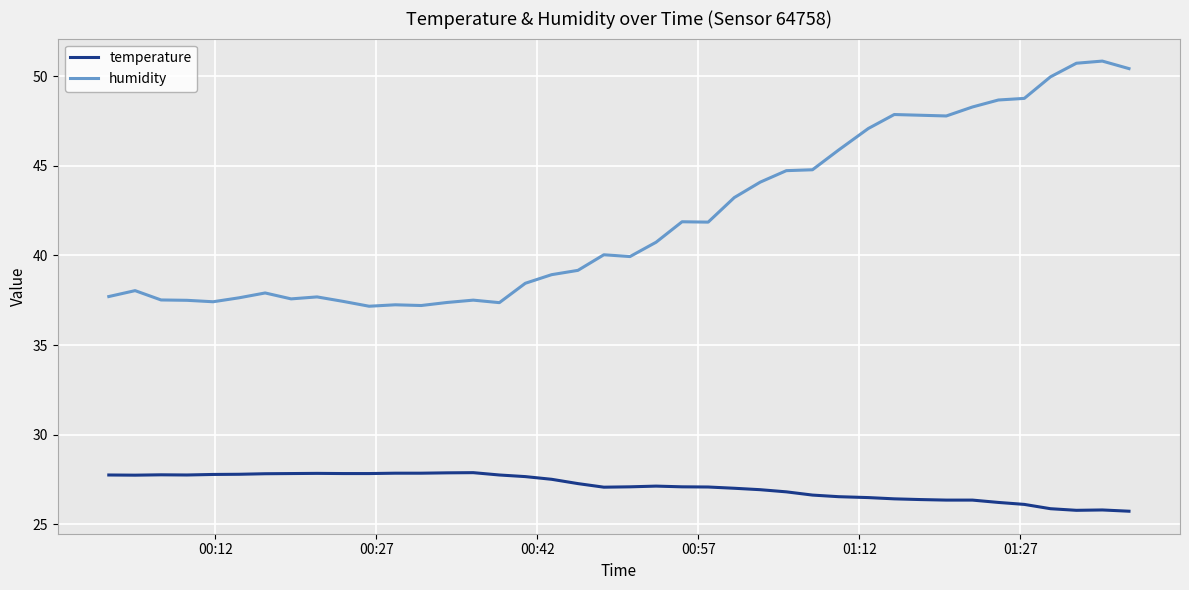

What is the minimum value for humidity?

37.2